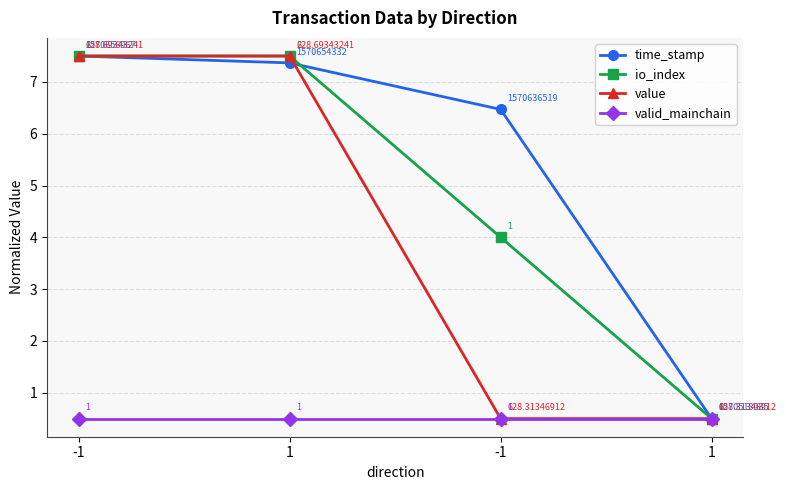

Rank the categories by io_index value from highest to lowest.

-1, 1, -1, 1